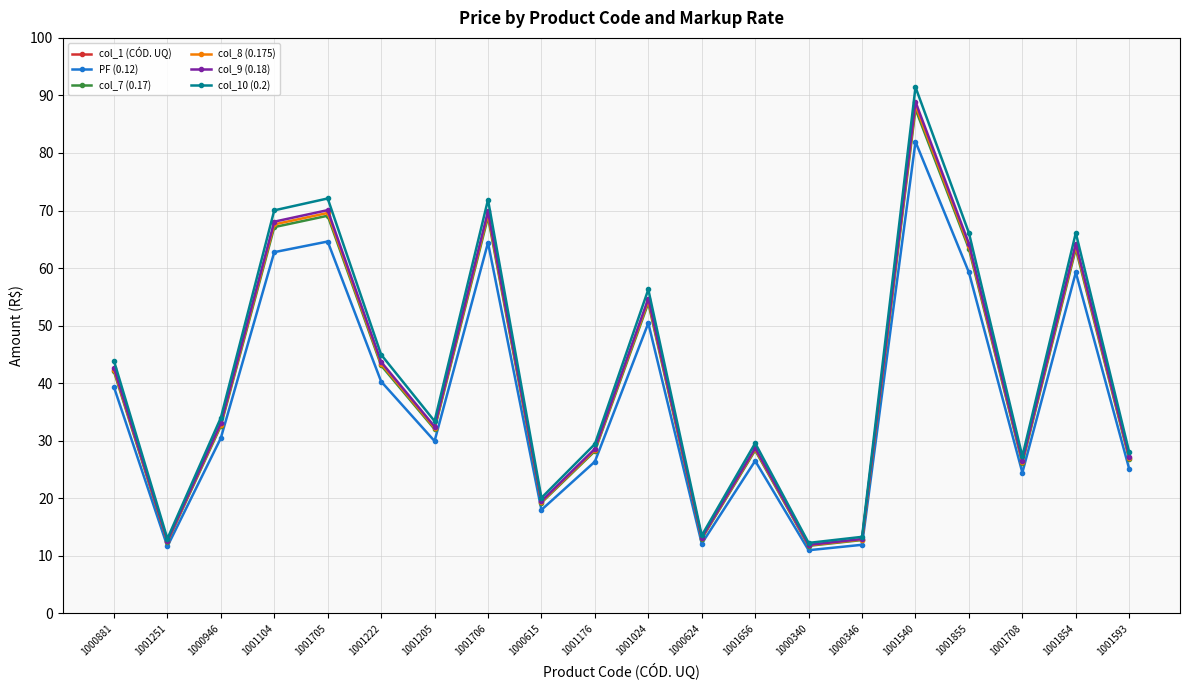

What is the sum of all col_8 (0.175) values?

807.4